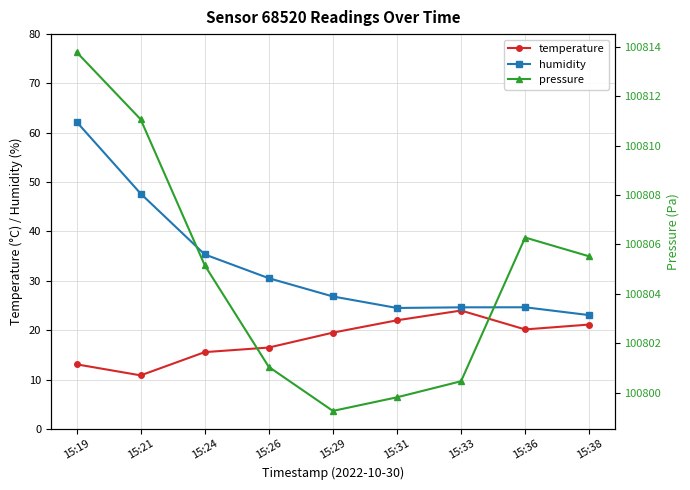

True or false: pressure and temperature cross at least once.

False